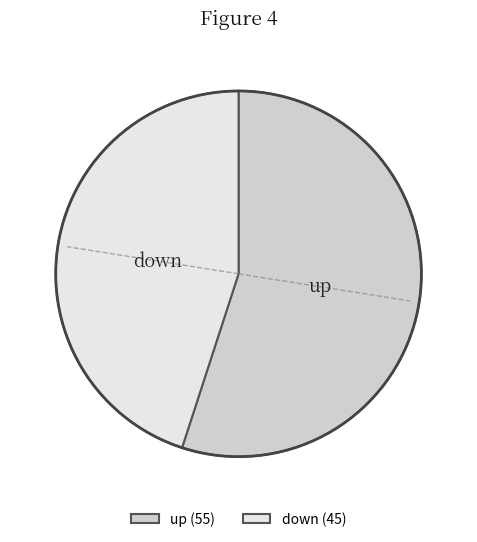

Between up and down, which is larger?

up